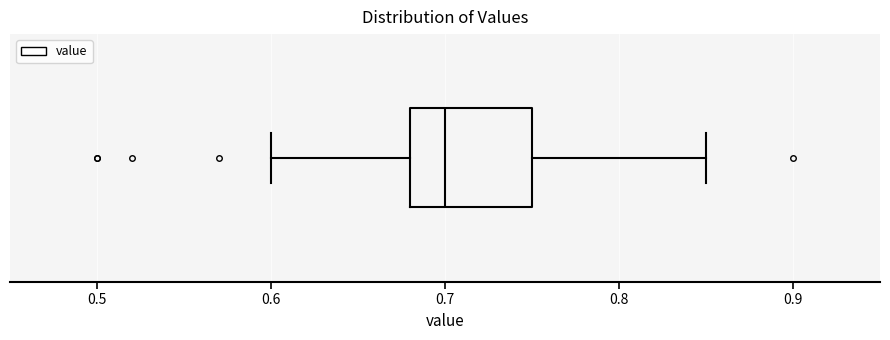

Read this box plot against the x-axis: the position of the median line, the range covered by the box, and the ends of both whiskers. The values are not printed on the chart, so give them approximately, as read against the axis.

median 0.70, box 0.68 to 0.75, whiskers 0.60 to 0.85